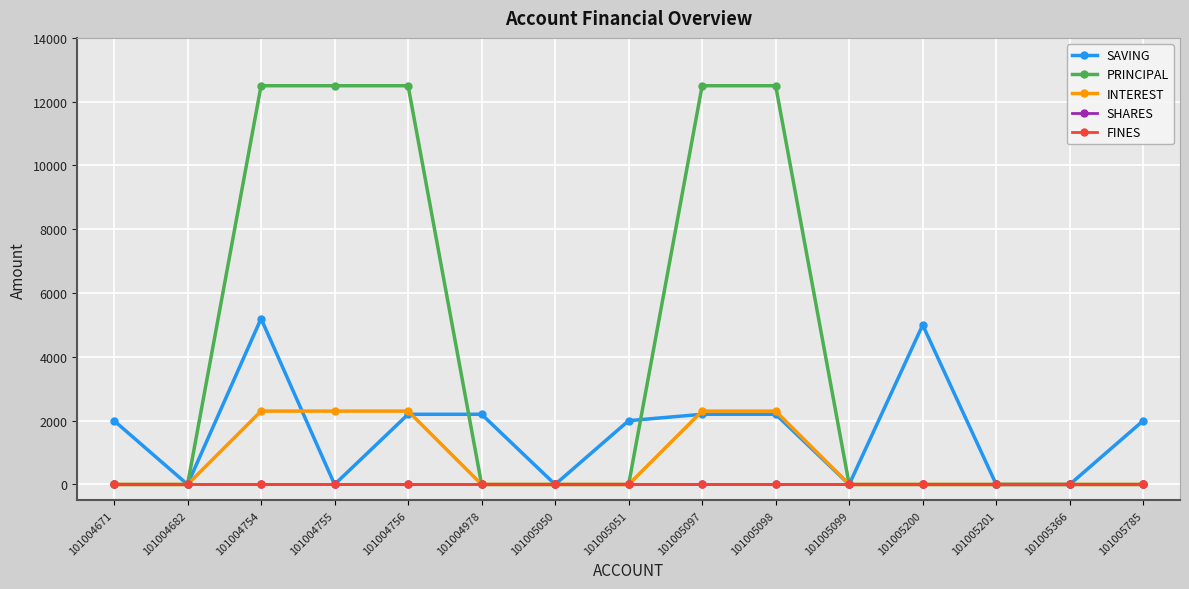

Does the chart have visible grid lines?

Yes